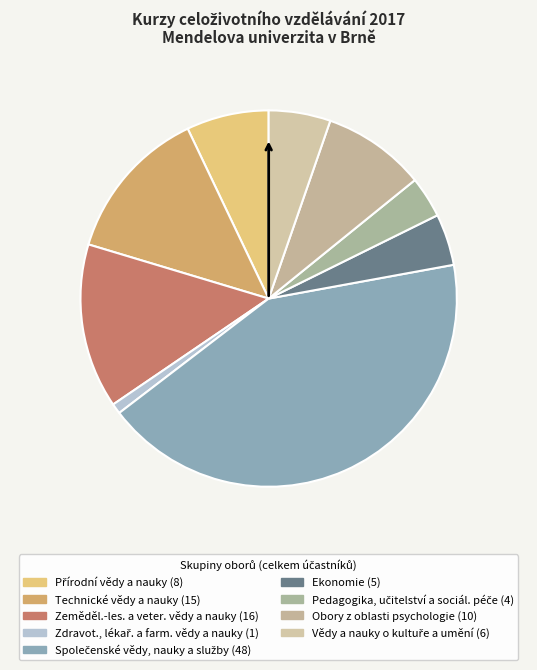

The Obory z oblasti psychologie slice represents 1% of the pie. True or false?

False